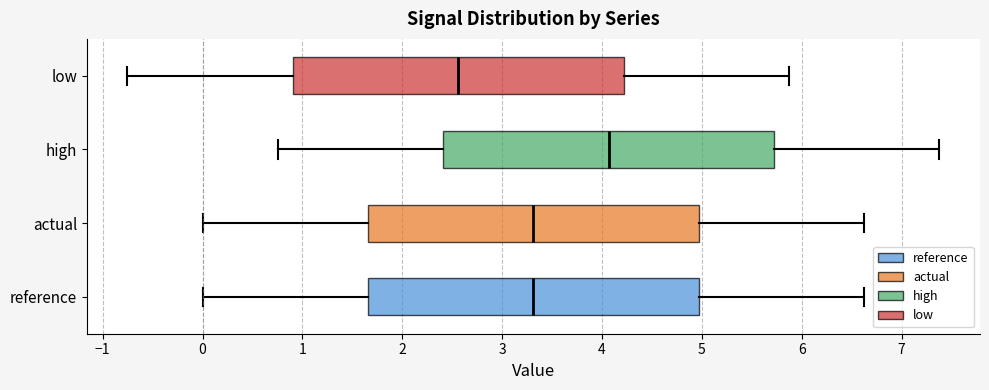

Where is the left edge of the box for reference on the x-axis? The values are not printed on the chart, so give them approximately, as read against the axis.

1.7